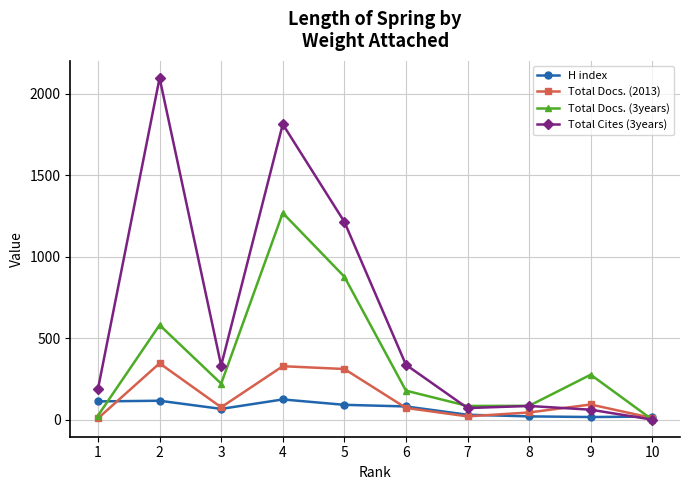

What is the highest value of the H index series?

124